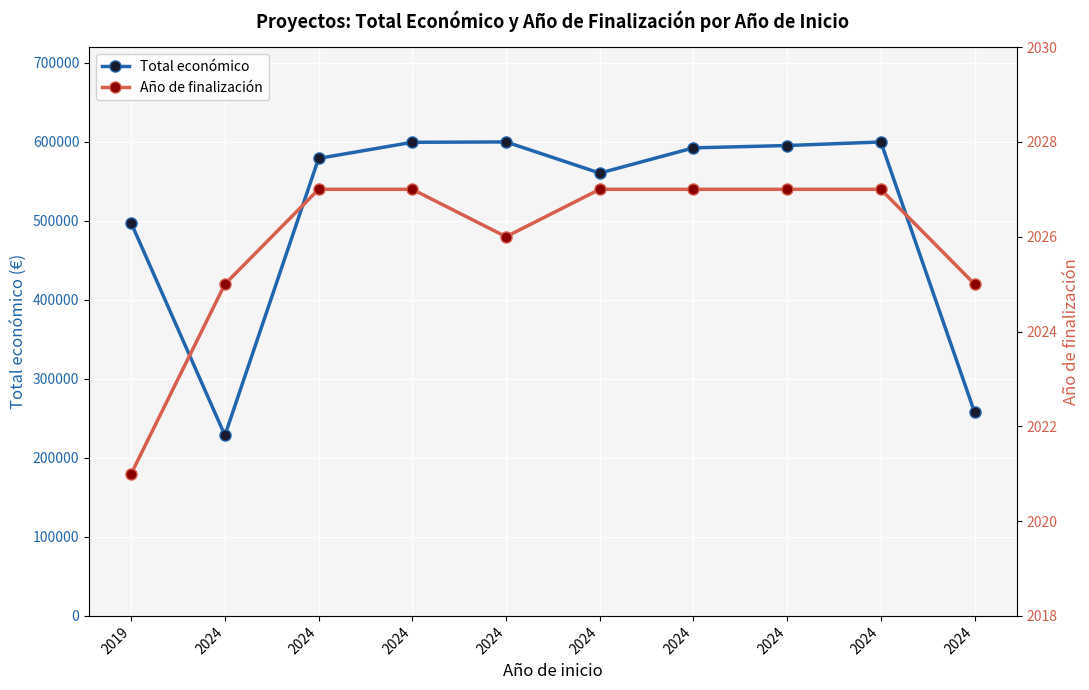

Which series has the largest total across all categories?

Total económico